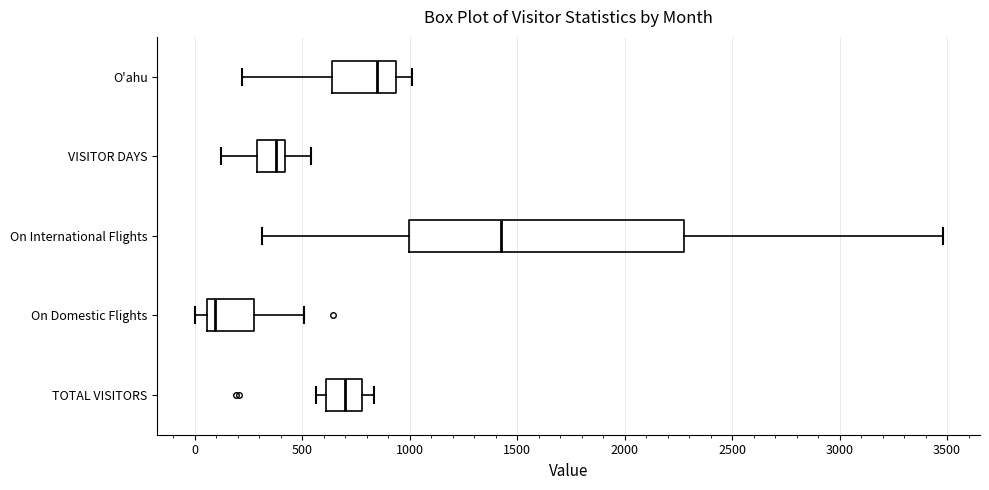

Reading bottom to top, read every box against the x-axis: the position of its median line, the range the box covers, and the ends of its whiskers. The values are not printed on the chart, so give them approximately, as read against the axis.

TOTAL VISITORS: median 700, box 600 to 800, whiskers 550 to 850
On Domestic Flights: median 100, box 50 to 300, whiskers 0 to 500
On International Flights: median 1400, box 1000 to 2300, whiskers 300 to 3500
VISITOR DAYS: median 400 (just left of the box's right edge), box 300 to 400, whiskers 100 to 550
O'ahu: median 850, box 650 to 950, whiskers 200 to 1000